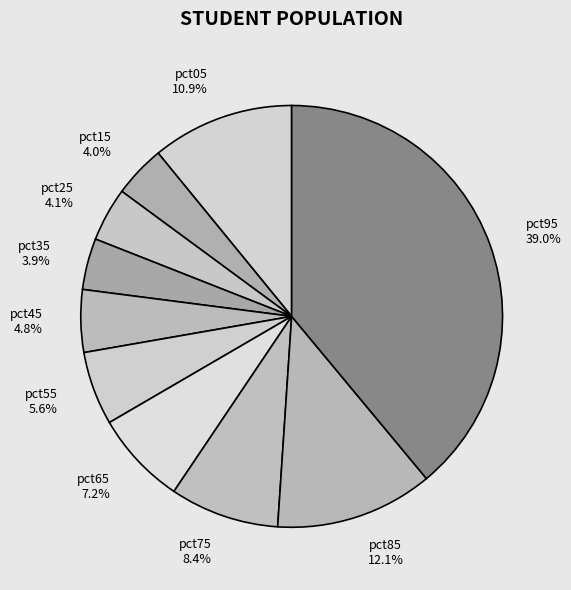

To the nearest percent, what is the average slice percentage?

10%